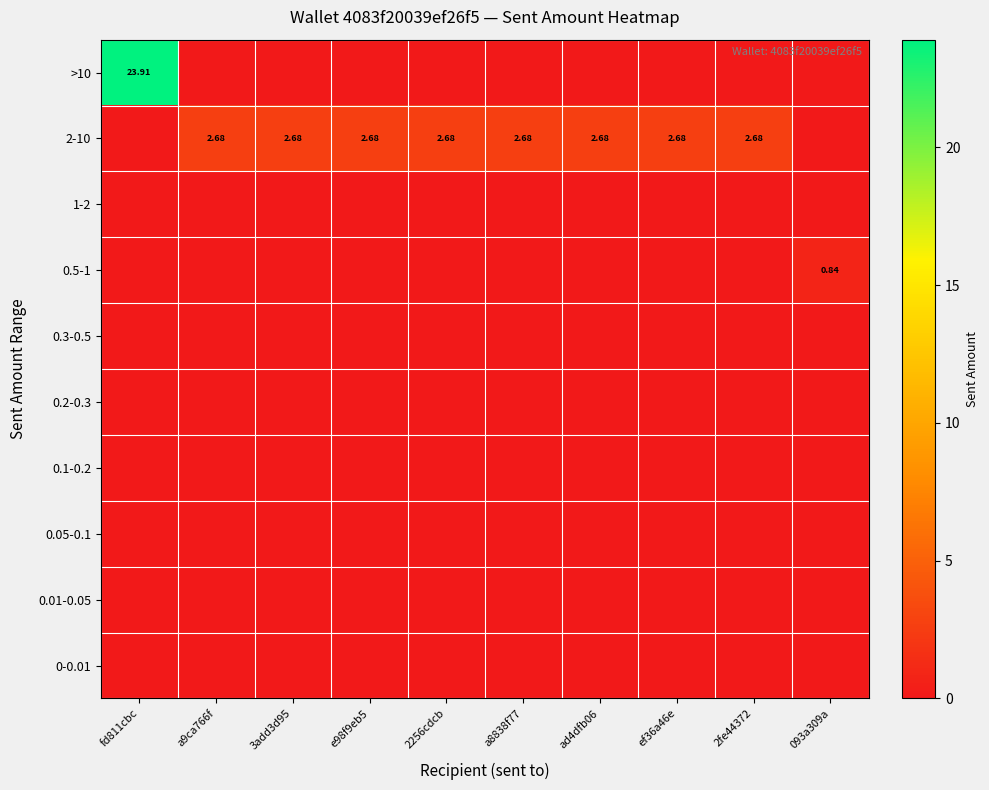

True or false: 2-10 has a value of 2.7 at a8838f77.

True